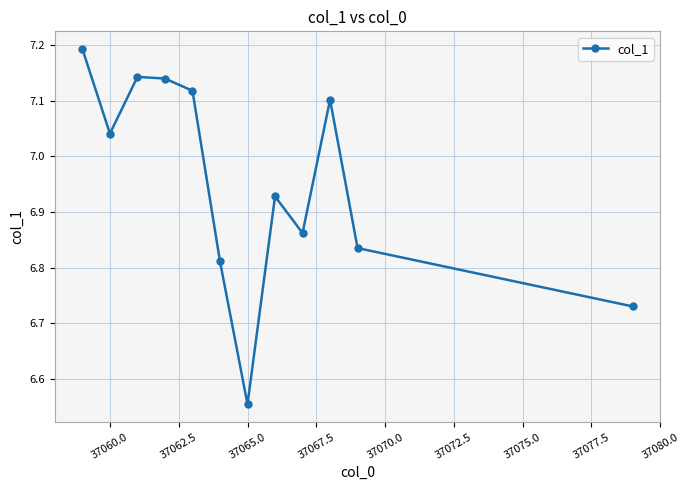

What is the maximum value shown in the chart?

7.2